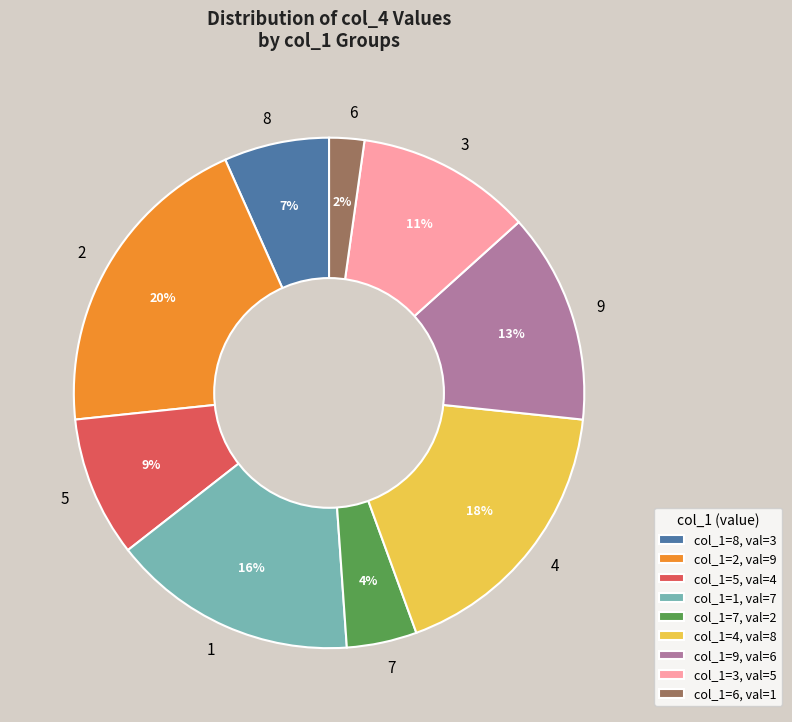

How many segments does this pie chart have?

9